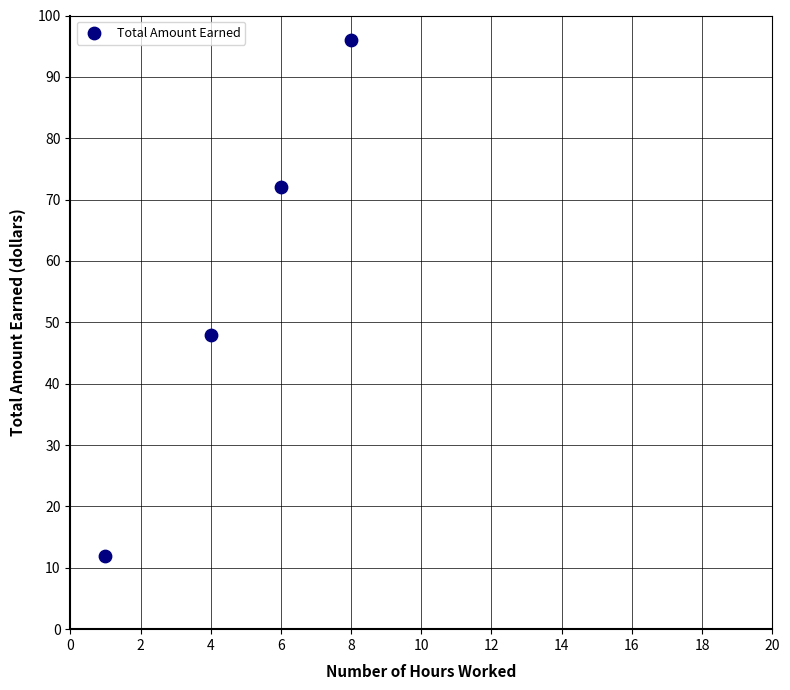

What is the range of X values (max minus min)?

7